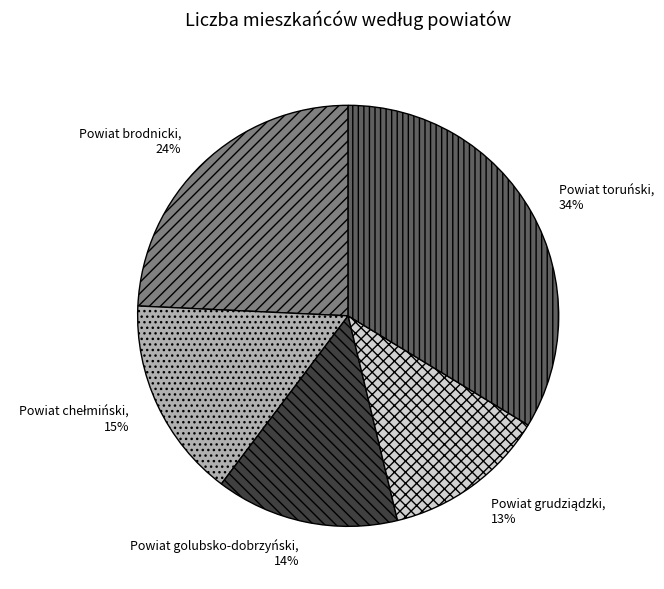

Is the sum of Powiat golubsko-dobrzyński and Powiat toruński greater than half?

No